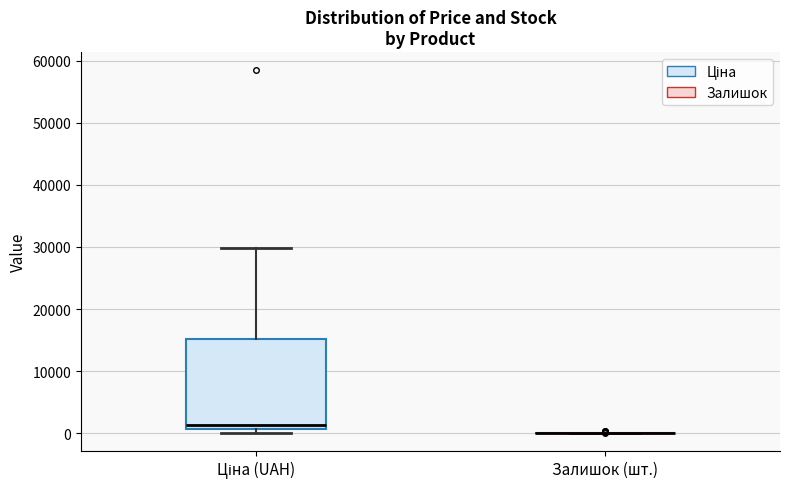

Reading left to right, read every box against the y-axis: the position of its median line, the range the box covers, and the ends of its whiskers. The values are not printed on the chart, so give them approximately, as read against the axis.

Ціна (UAH): median 1000 (just above the box's lower edge), box 1000 to 15000, whiskers 0 to 30000
Залишок (шт.): box collapsed to a line at 0, whiskers 0 to 0